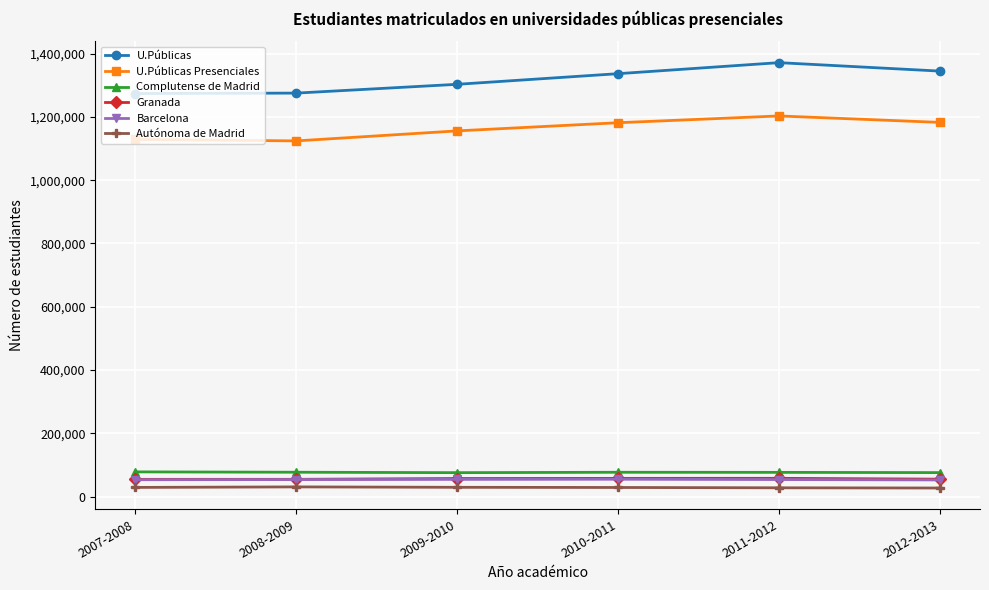

How many data points does each series have?

6